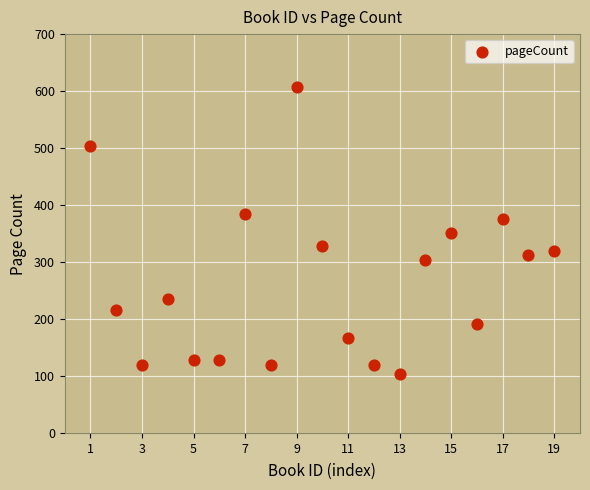

What is the range of X values (max minus min)?

18